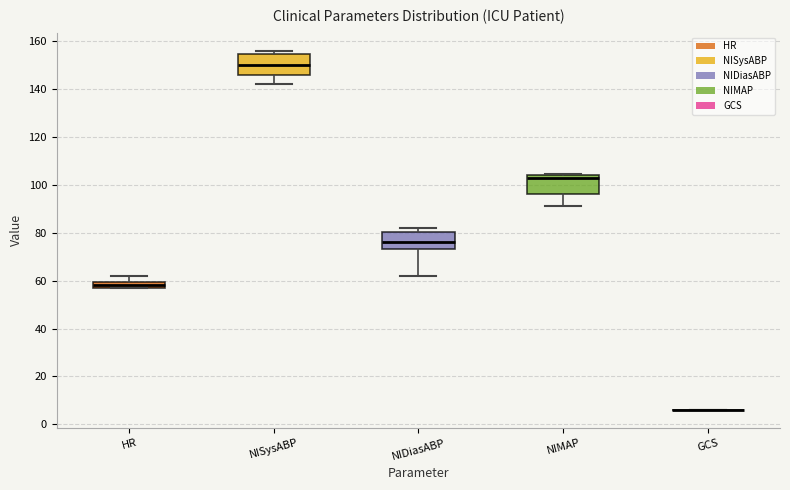

Where does the lower whisker of the box for NIMAP end on the y-axis? The values are not printed on the chart, so give them approximately, as read against the axis.

92